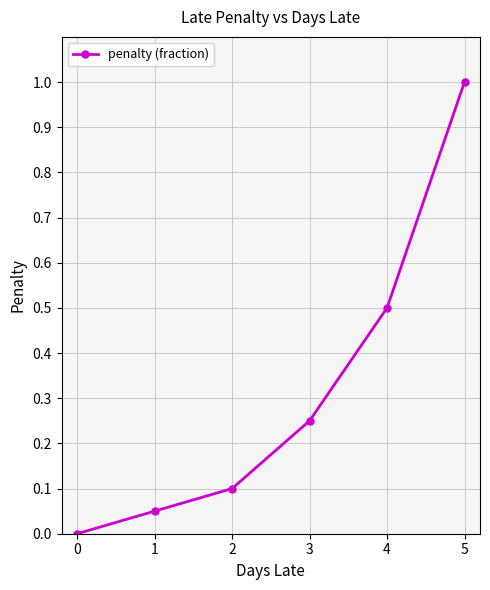

What is the sum of all values?

1.9